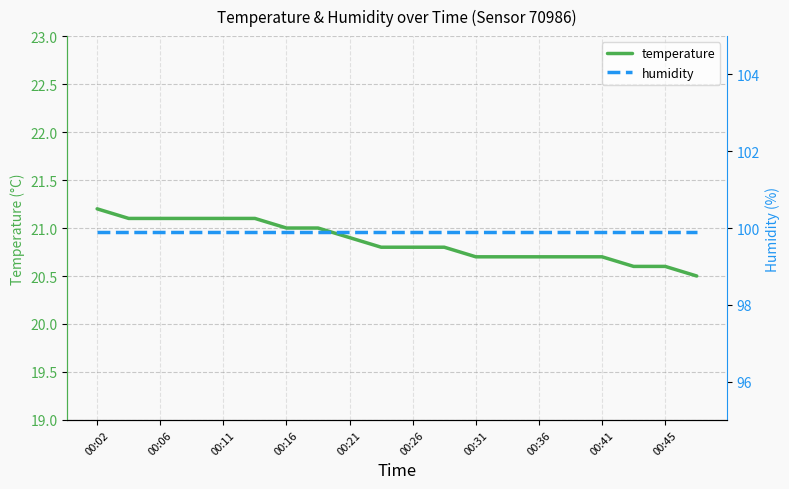

True or false: temperature has a value of 21.2 at 00:02.

True